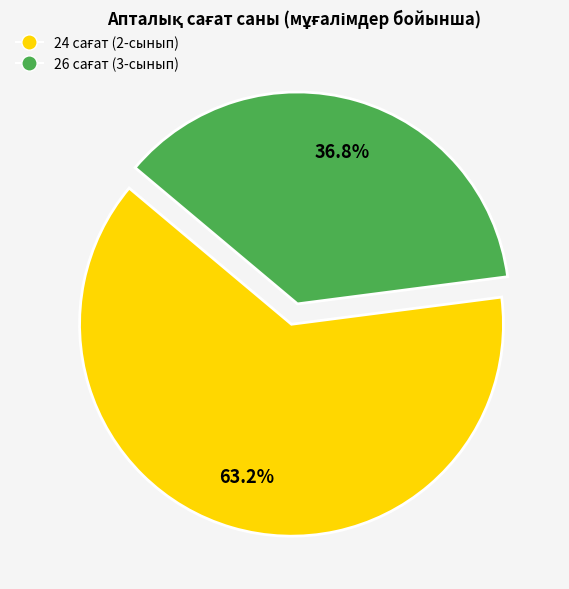

How many segments does this pie chart have?

2